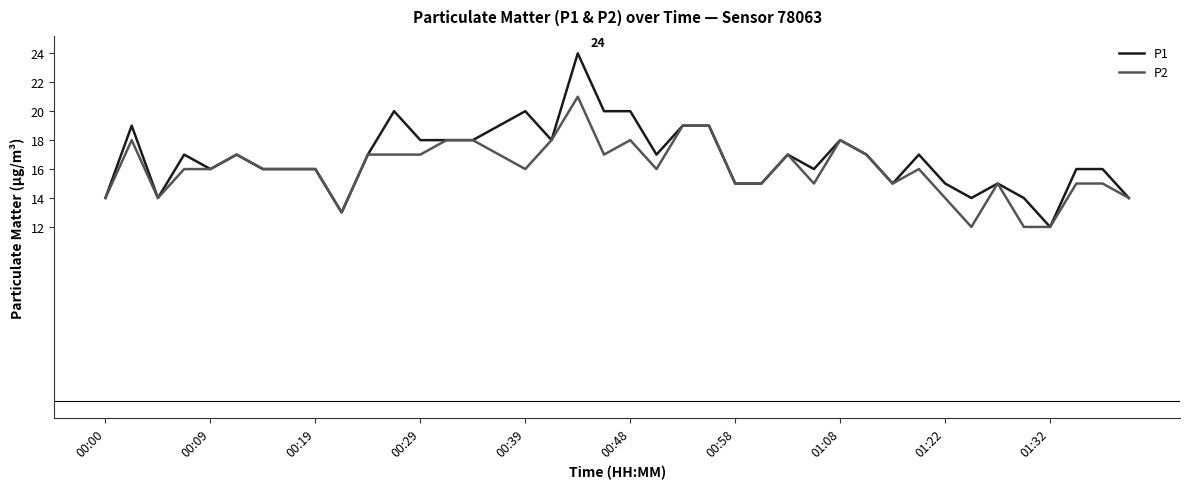

Rank the series by their maximum value, from lowest to highest.

P2, P1